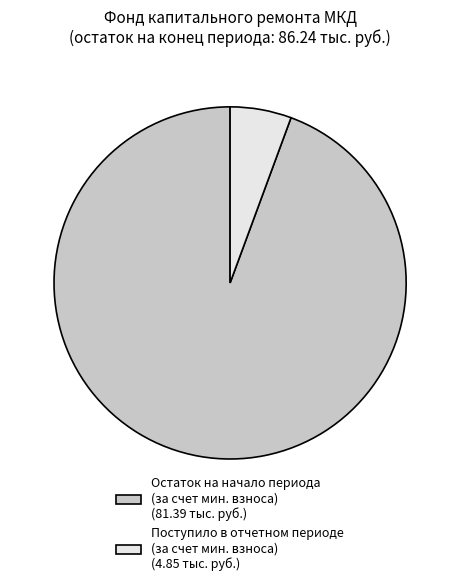

What is the majority slice?

Остаток на начало периода (за счет мин. взноса) (81.39 тыс. руб.)